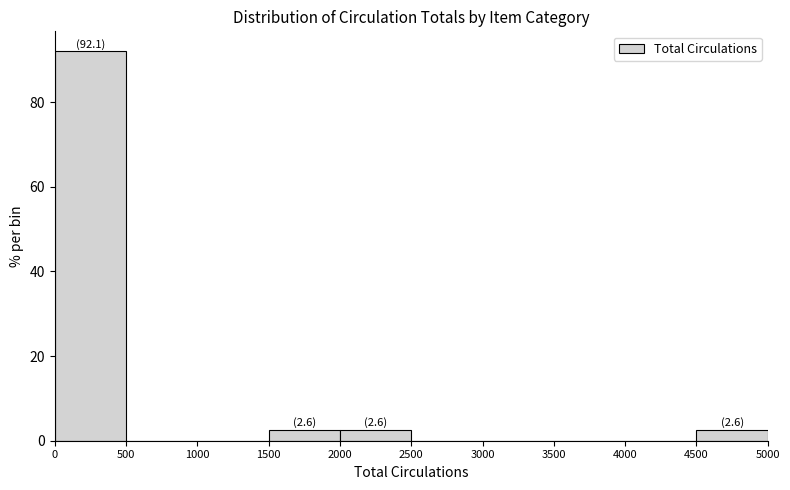

Which range on the x-axis has the tallest bar?

0 to 500